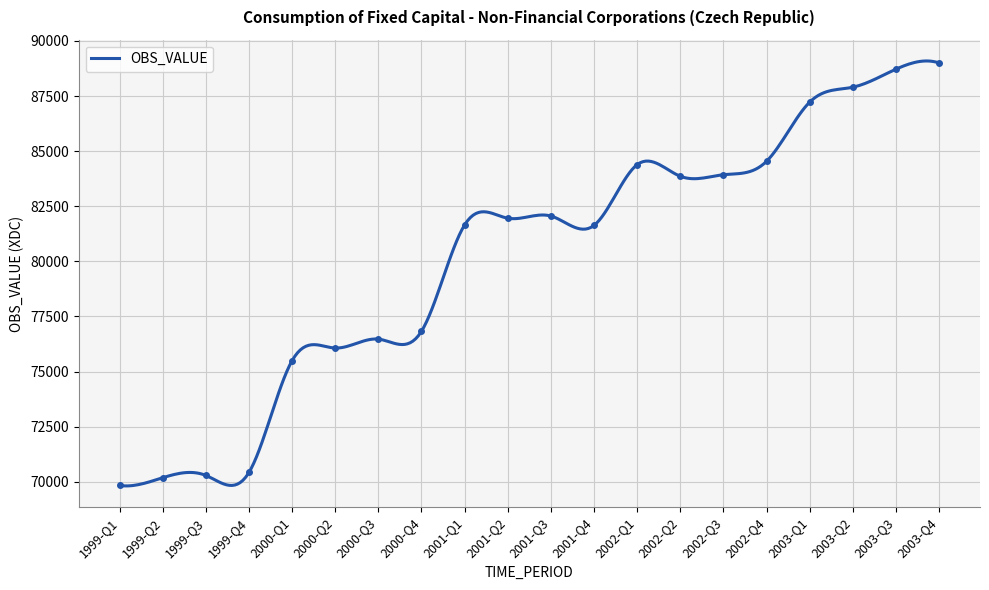

What is the smallest value displayed?

69833